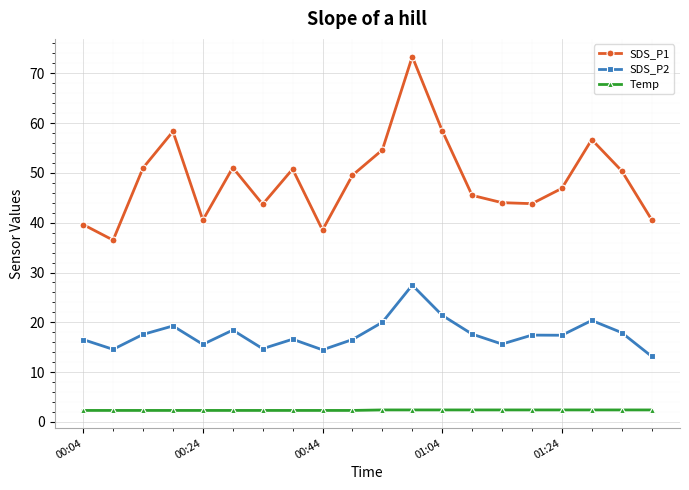

What is the maximum value for Temp?

2.4